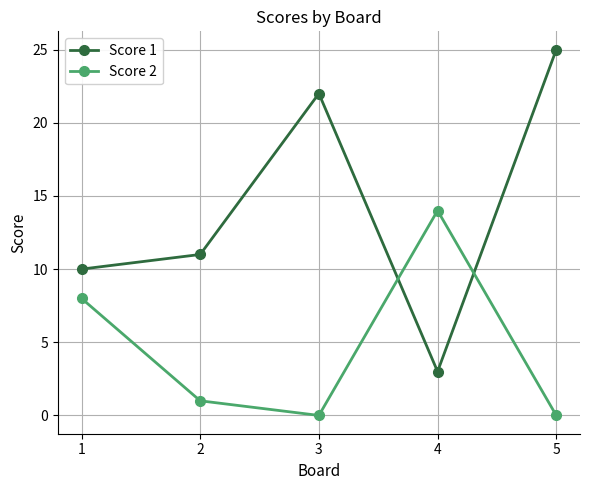

Is the value of Score 1 at 1 greater than the value of Score 2 at 2?

Yes